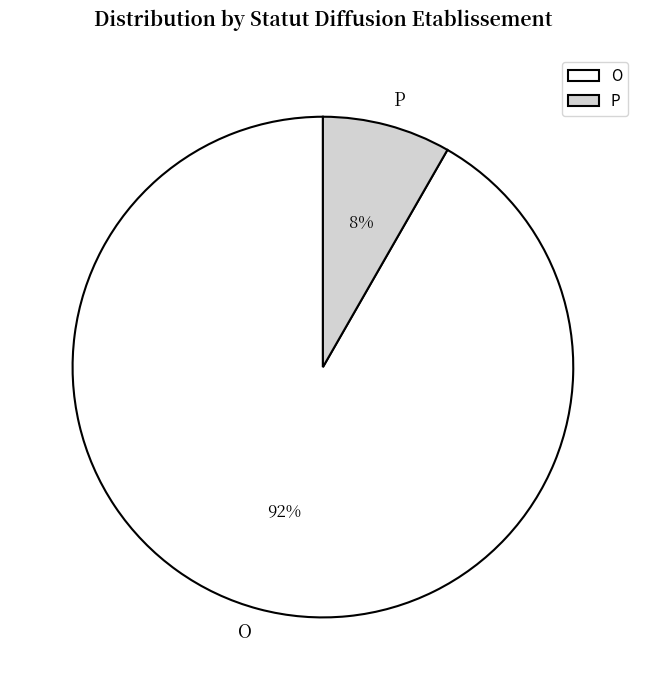

What percentage is the O slice, to the nearest percent?

92%